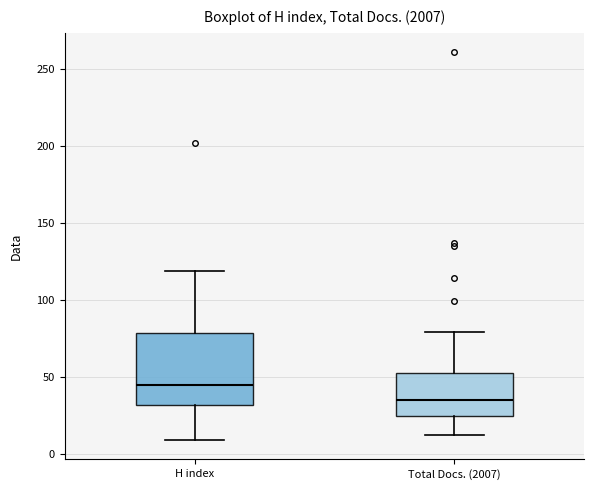

Where does the median line of the box for H index sit on the y-axis? The values are not printed on the chart, so give them approximately, as read against the axis.

45